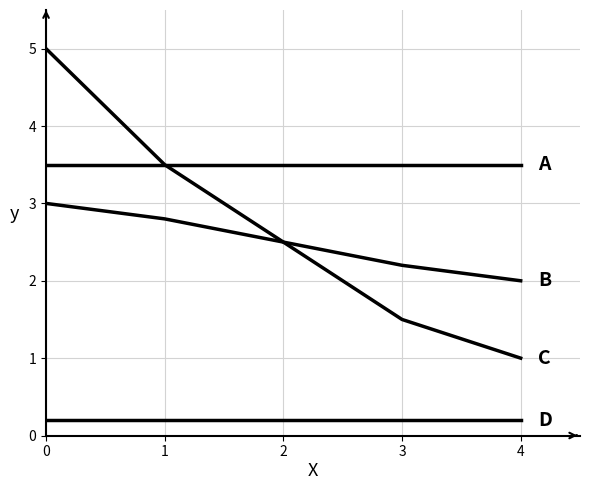

What is the maximum value shown in the chart?

5.0